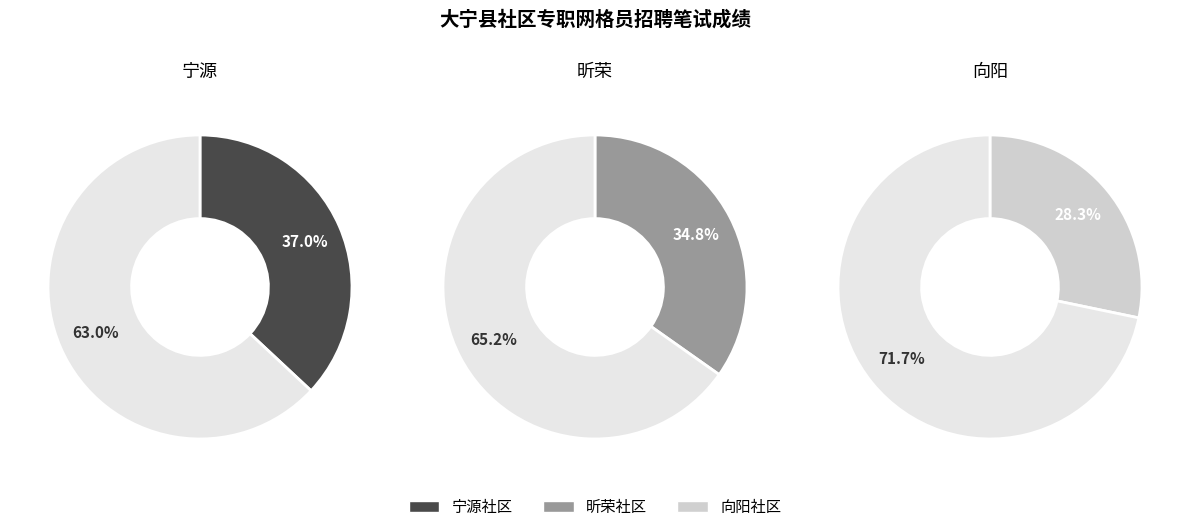

Rank the categories by value from lowest to highest.

向阳, 昕荣, 宁源